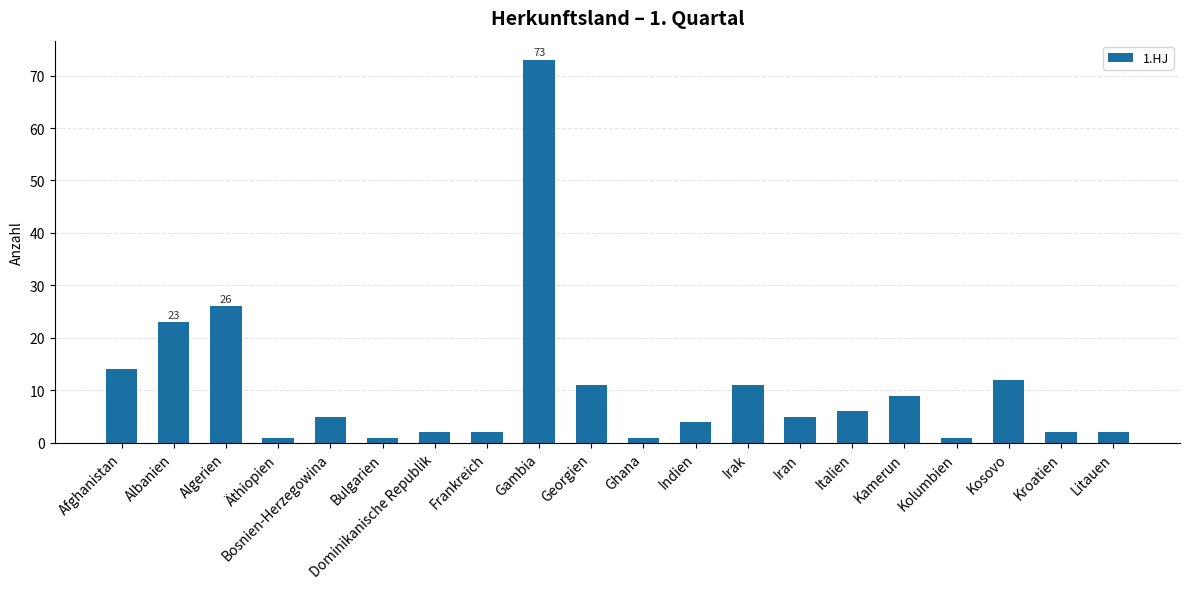

How many bars are there in total?

20